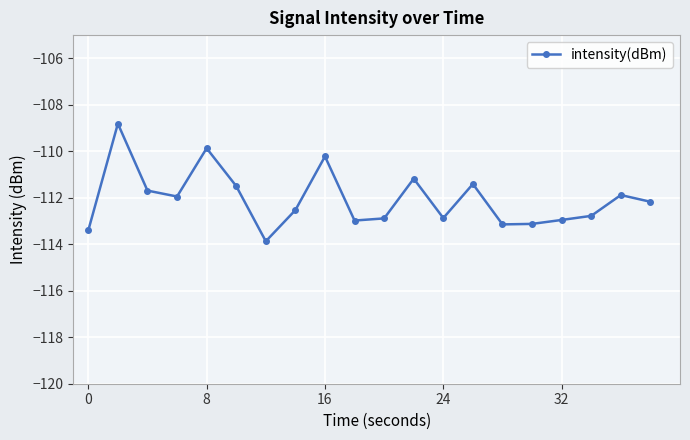

How many lines are shown in the chart?

1